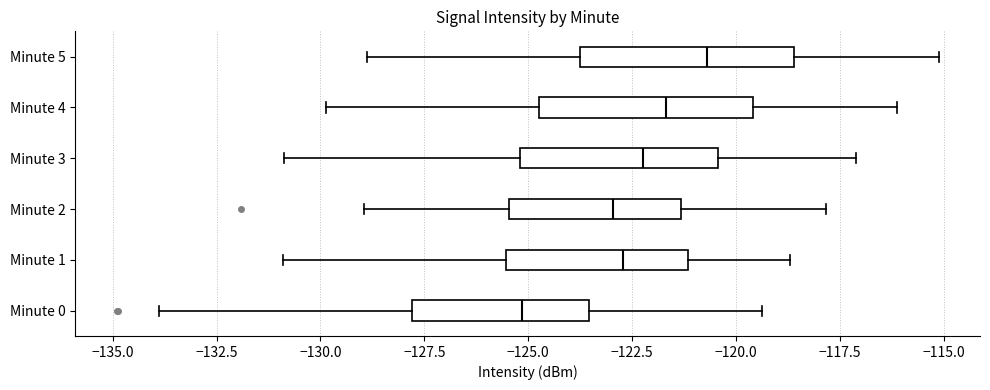

Reading bottom to top, read every box against the x-axis: the position of its median line, the range the box covers, and the ends of its whiskers. The values are not printed on the chart, so give them approximately, as read against the axis.

Minute 0: median -125.0, box -128.0 to -123.5, whiskers -134.0 to -119.5
Minute 1: median -122.5, box -125.5 to -121.0, whiskers -131.0 to -118.5
Minute 2: median -123.0, box -125.5 to -121.5, whiskers -129.0 to -118.0
Minute 3: median -122.0, box -125.0 to -120.5, whiskers -131.0 to -117.0
Minute 4: median -121.5, box -124.5 to -119.5, whiskers -130.0 to -116.0
Minute 5: median -120.5, box -123.5 to -118.5, whiskers -129.0 to -115.0